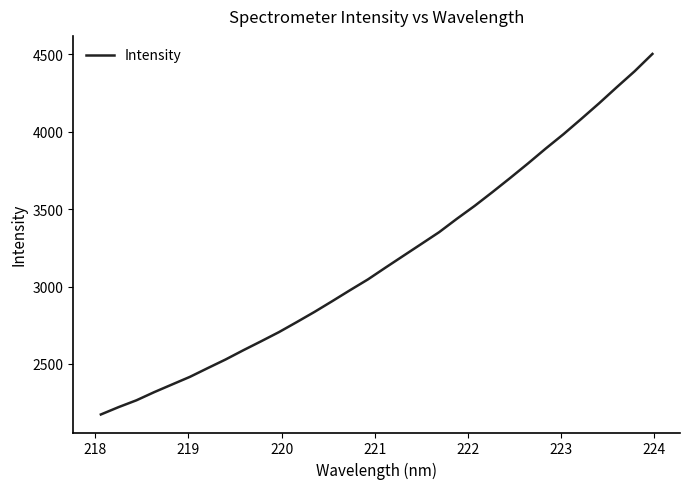

What is the minimum value shown in the chart?

2172.9